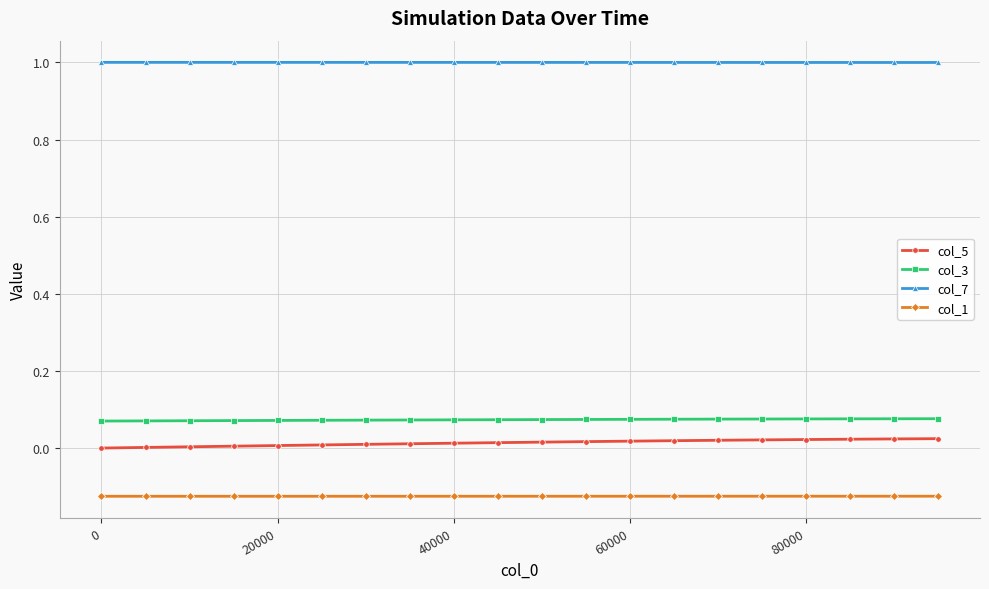

True or false: col_3 and col_5 cross at least once.

False